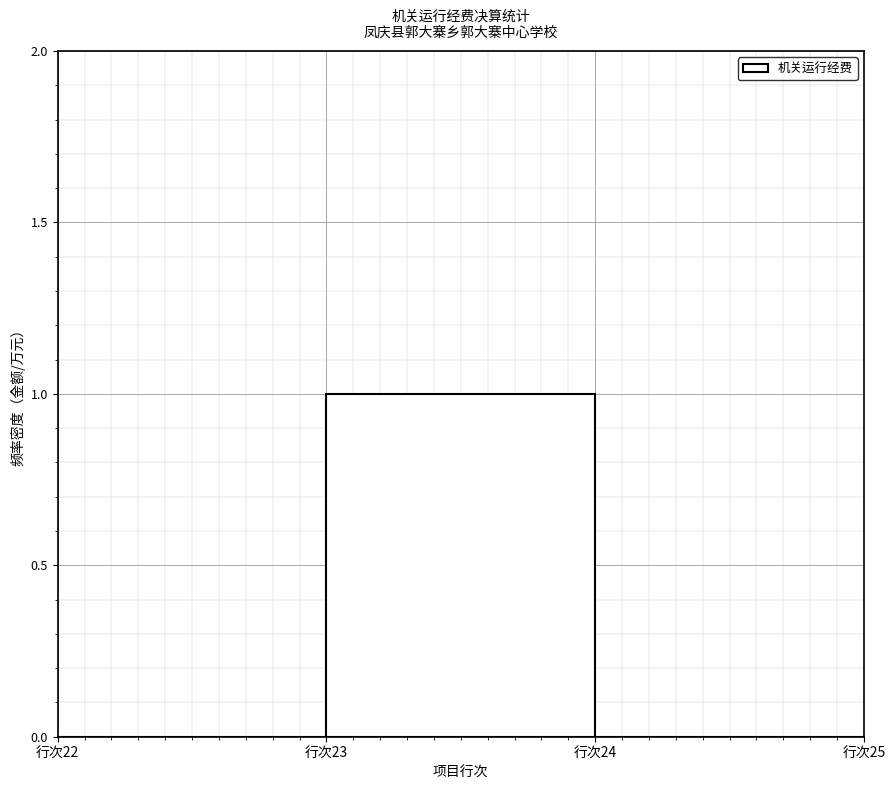

Reading left to right, extract all data points from this chart.

行次22=0	行次23=1	行次24=0